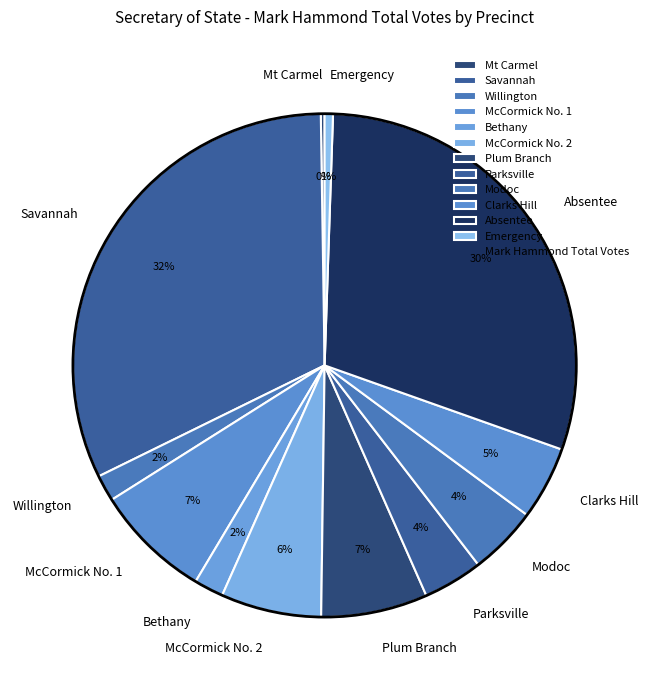

Is there a majority slice in this chart?

No